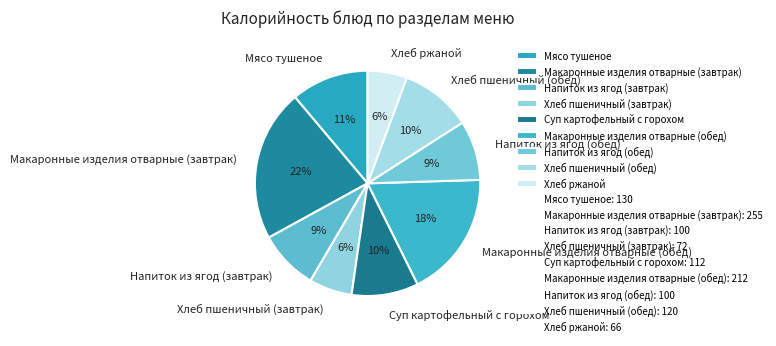

To the nearest percent, what percentage of the pie is Хлеб пшеничный (обед)?

10%